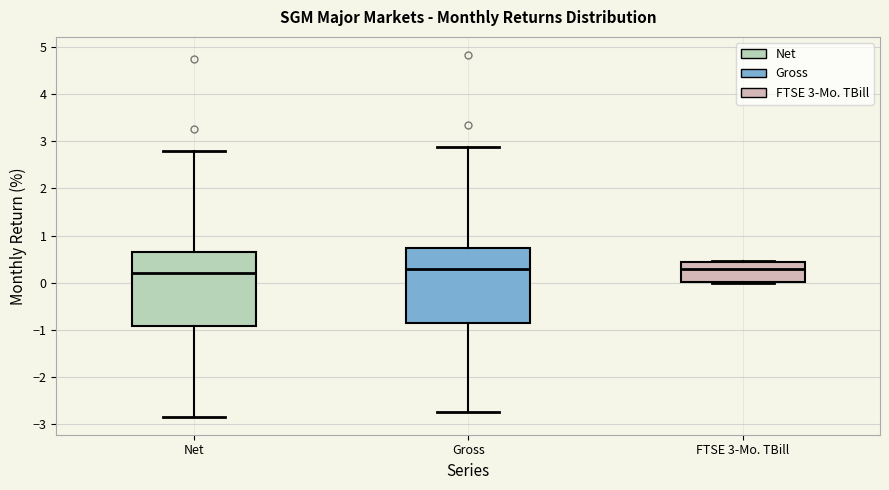

Reading left to right, transcribe this box plot: for each box, give where its median line is, the range the box spans, and where its two whiskers end, as read against the y-axis. The values are not printed on the chart, so give them approximately, as read against the axis.

Net: median 0.2, box -0.9 to 0.6, whiskers -2.8 to 2.8
Gross: median 0.3, box -0.8 to 0.7, whiskers -2.7 to 2.9
FTSE 3-Mo. TBill: median 0.3, box 0.0 to 0.4, whiskers 0.0 to 0.5